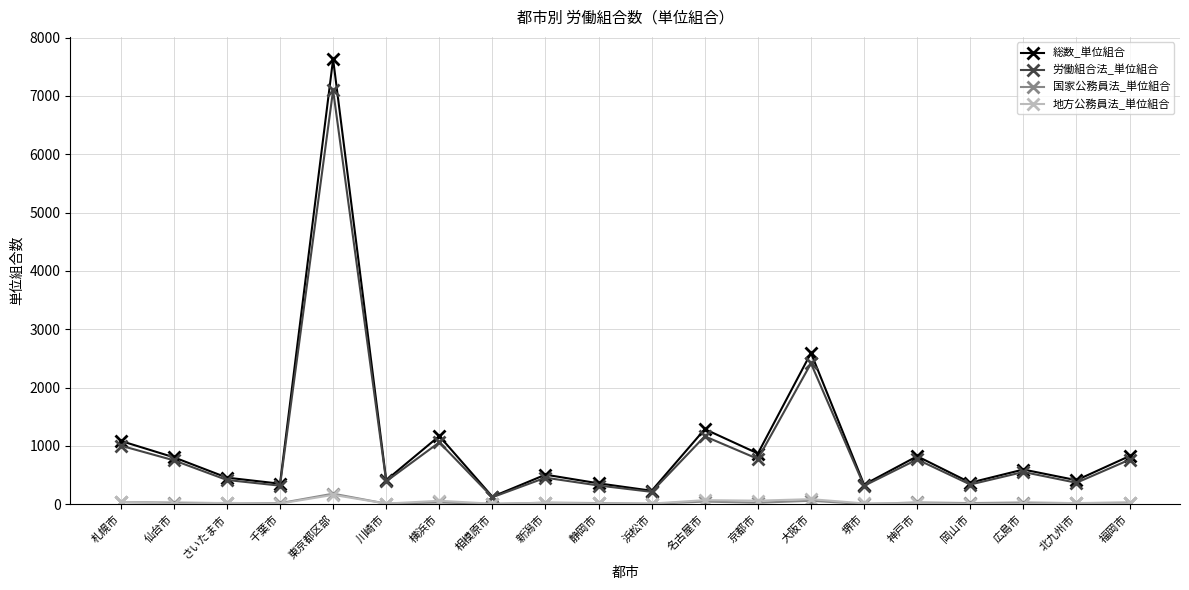

In 総数_単位組合, how many points are lower than both neighbors (excluding endpoints)?

8